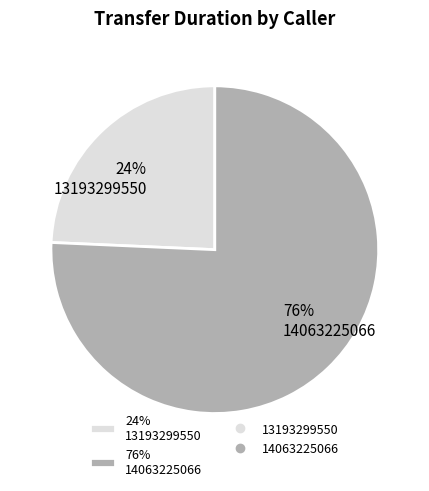

How many segments does this pie chart have?

2